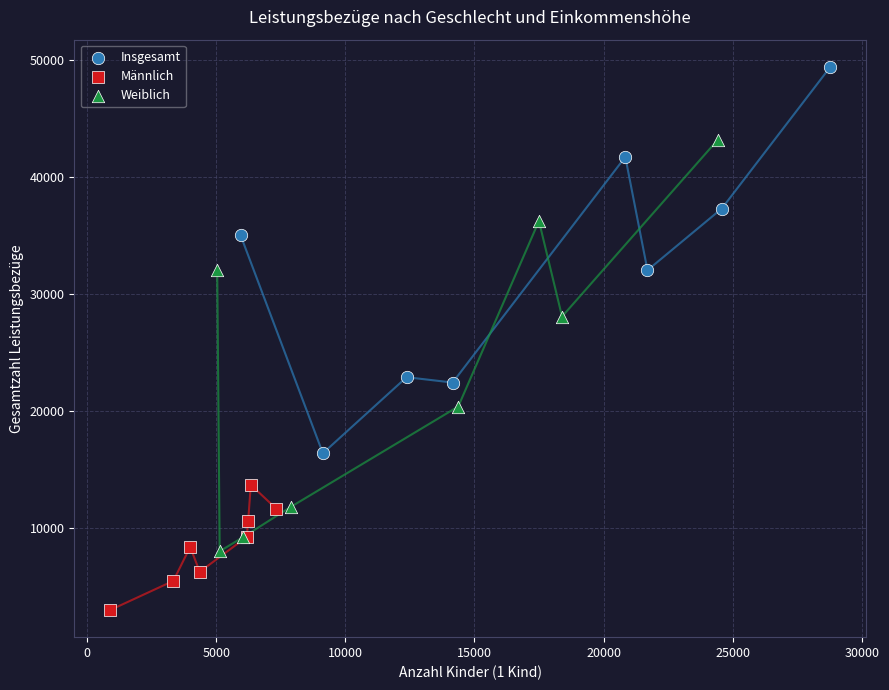

Which series contains the highest Y value?

Insgesamt